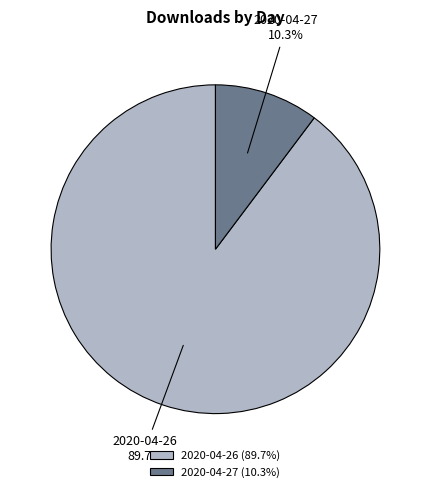

To the nearest percent, what percentage of the pie is 2020-04-26?

90%